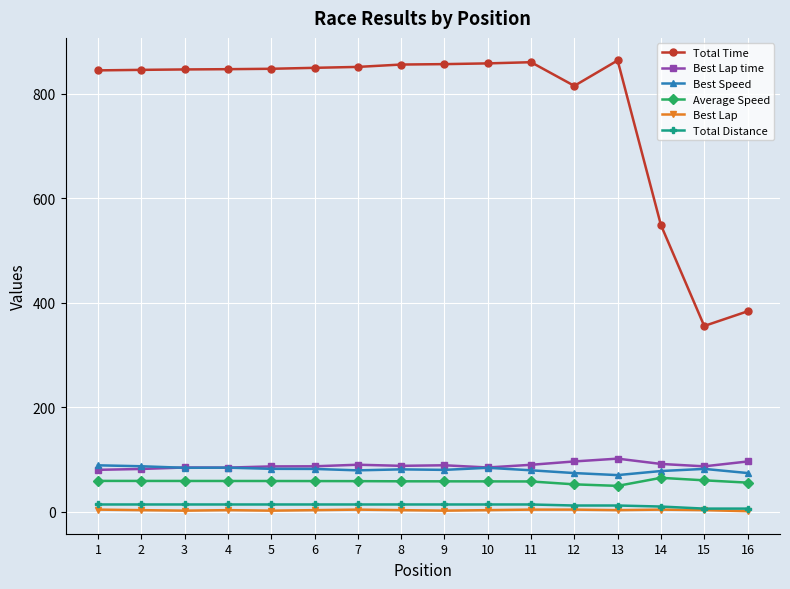

What is the sum of all Best Speed values?

1289.6